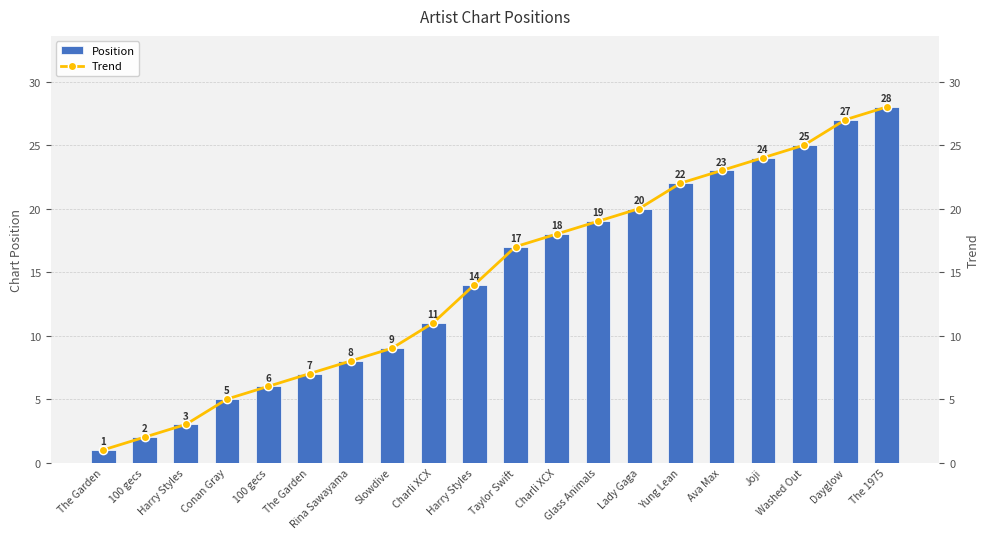

Is it true that Trend equals 34 at Ava Max?

False